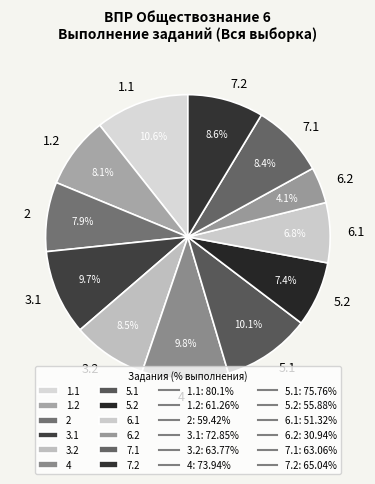

Is there a majority slice in this chart?

No